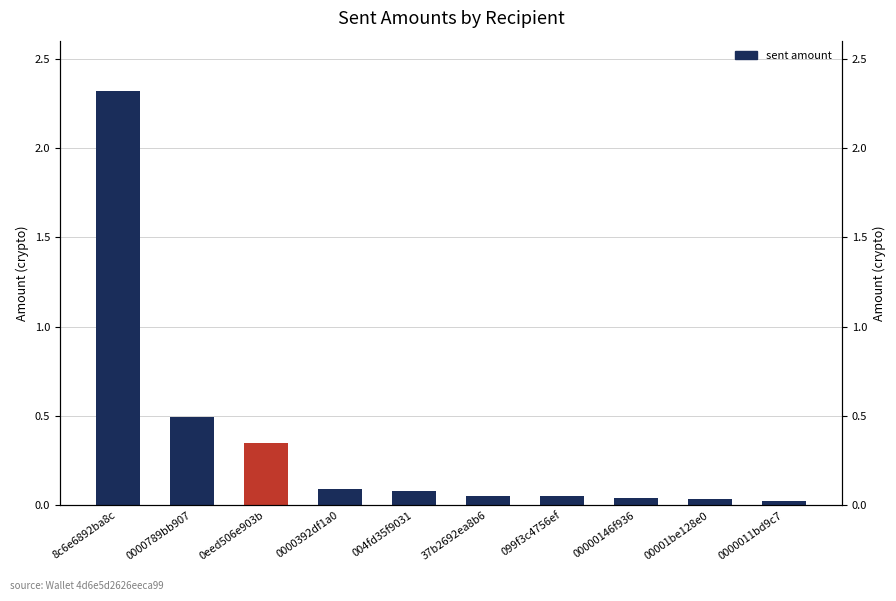

Rank the categories by value from highest to lowest.

8c6e6892ba8c, 0000789bb907, 0eed506e903b, 0000392df1a0, 004fd35f9031, 37b2692ea8b6, 099f3c4756ef, 00000146f936, 00001be128e0, 0000011bd9c7